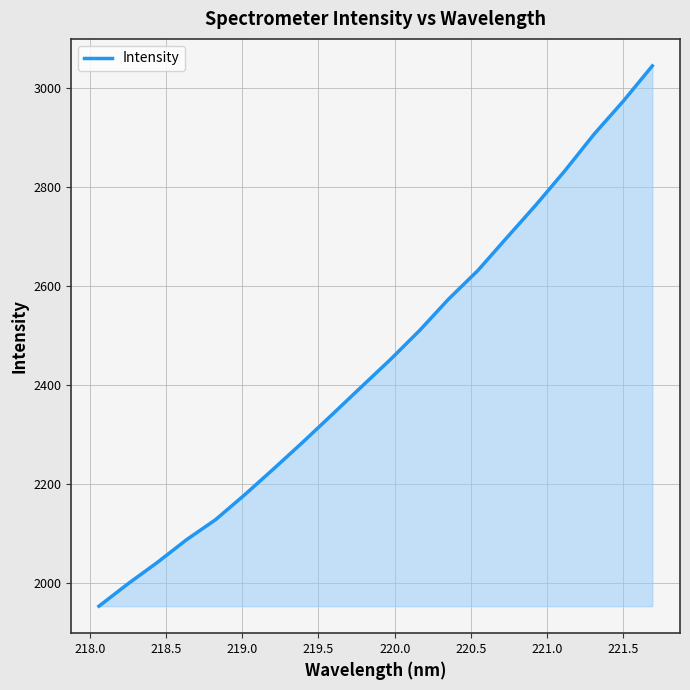

What is the greatest value displayed?

3045.5